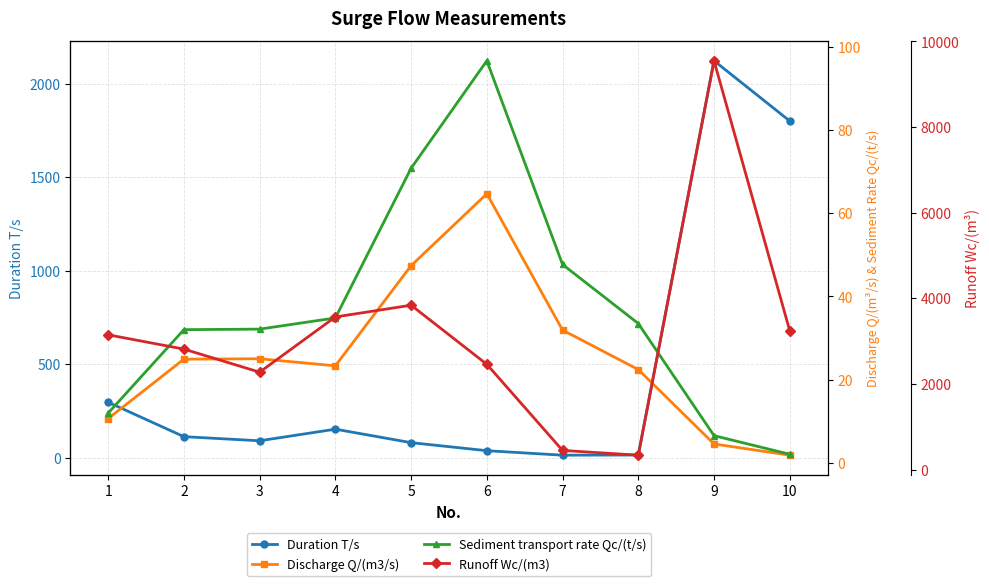

Reading left to right, list all the values displayed in this chart.

Duration T/s: 297.0	113.0	91.0	153.0	81.0	38.0	14.0	15.0	2122.0	1800.0
Discharge Q/(m3/s): 10.6	24.9	25.0	23.3	47.4	64.7	31.9	22.4	4.5	1.8
Sediment transport rate Qc/(t/s): 11.9	32.0	32.1	34.8	70.8	96.7	47.7	33.5	6.5	2.0
Runoff Wc/(m3): 3148.0	2814.0	2275.0	3565.0	3839.0	2459.0	447.0	336.0	9549.0	3240.0